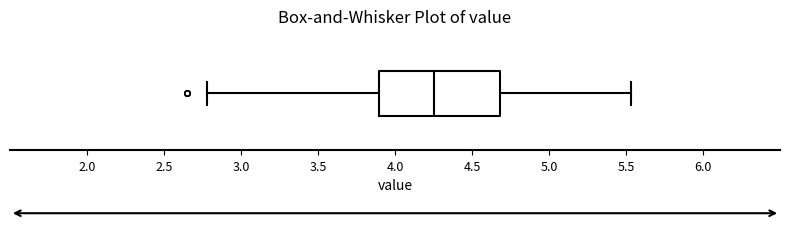

Where does the left whisker of the box end on the x-axis? The values are not printed on the chart, so give them approximately, as read against the axis.

2.80